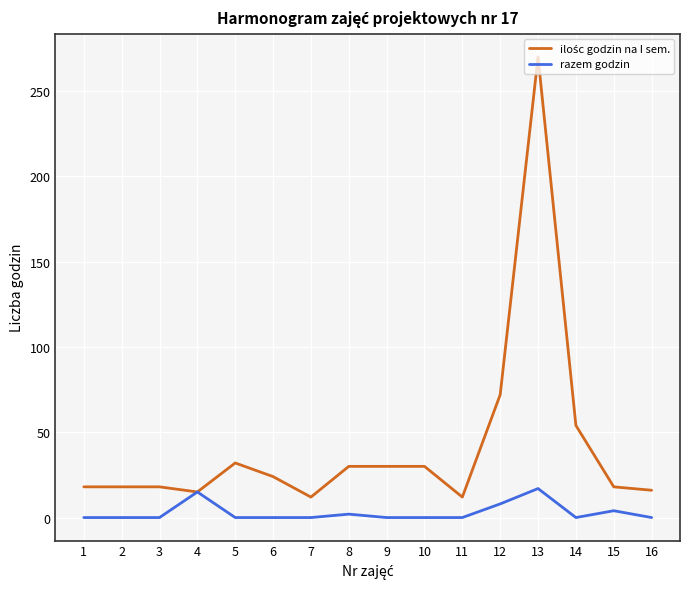

Is it true that razem godzin equals -10 at 16?

False